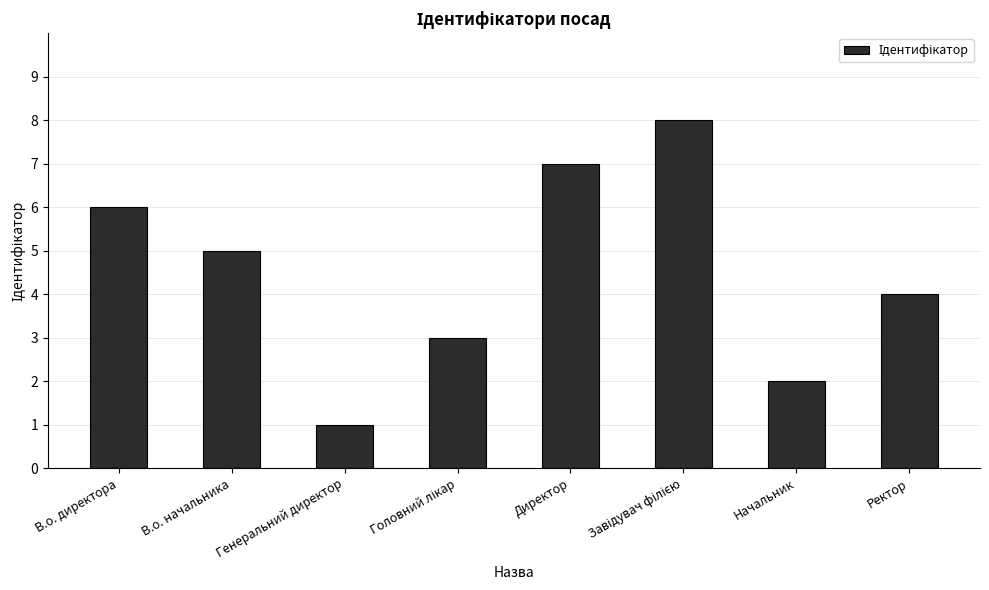

Reading right to left, extract all data points from this chart.

4	2	8	7	3	1	5	6